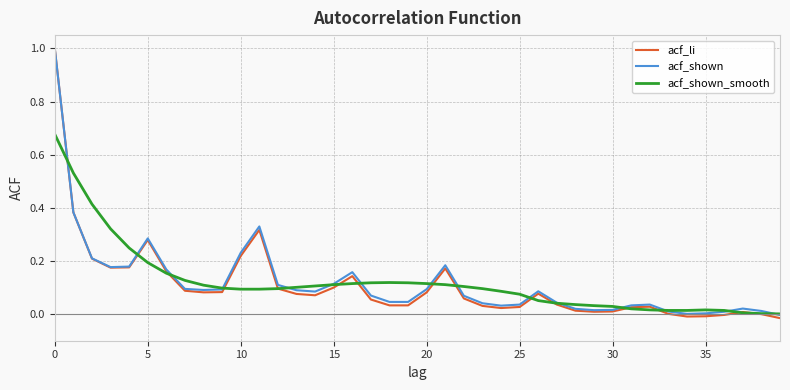

Which series has the widest spread of values?

acf_li